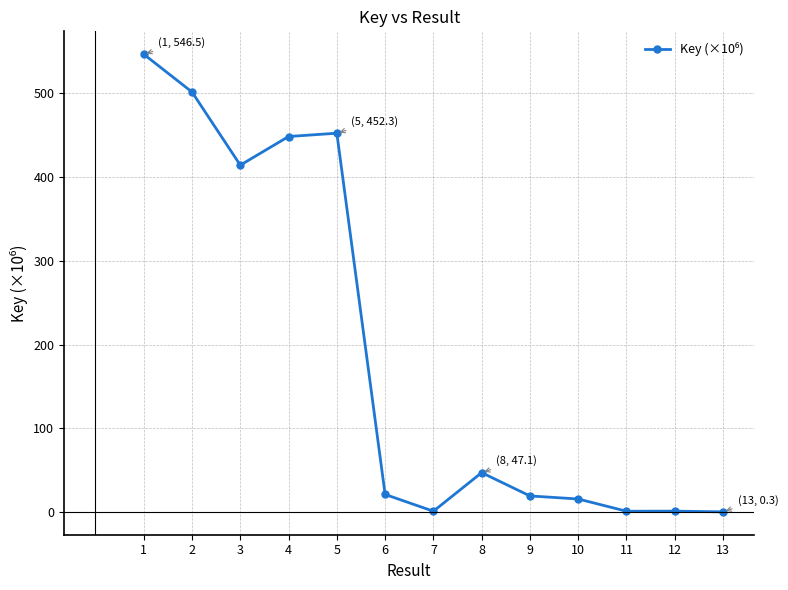

Is it true that the value at 9 is 19.3?

True